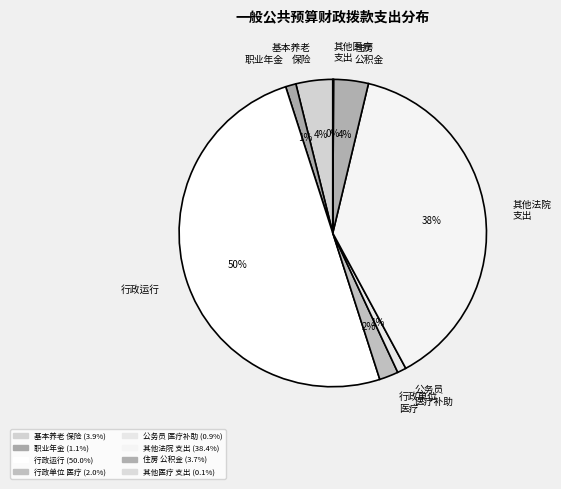

True or false: 行政运行 accounts for 50% of the total.

True